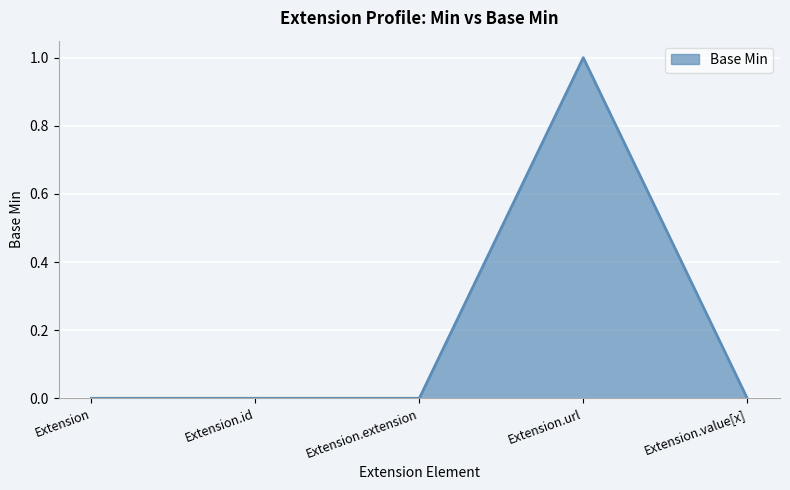

What is the sum of all values?

1